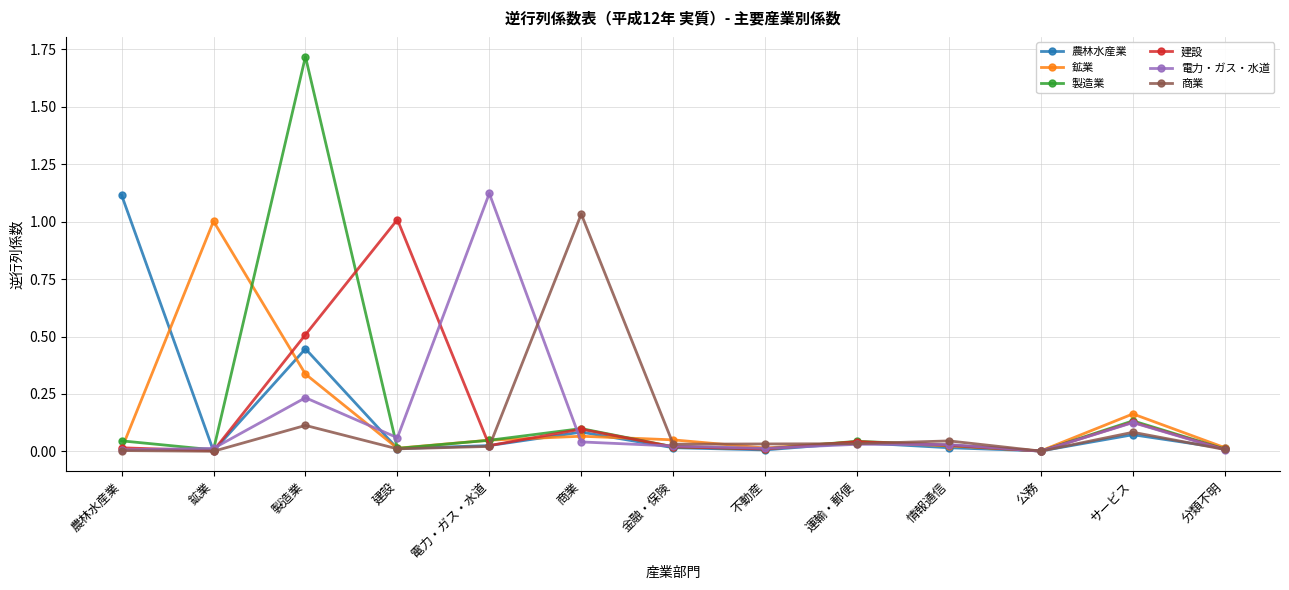

At 製造業, list the series in order from largest to smallest.

製造業, 建設, 農林水産業, 鉱業, 電力・ガス・水道, 商業